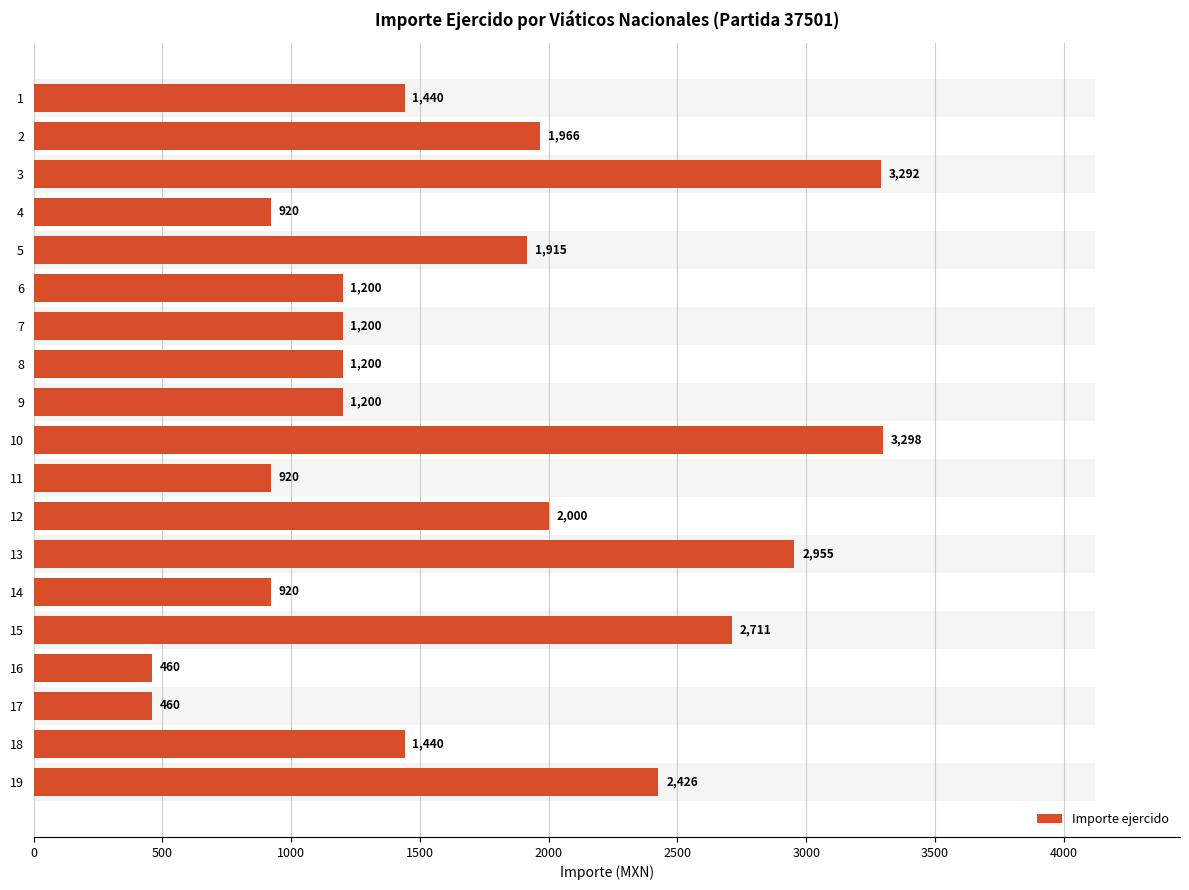

The chart shows a value of 1563.4 at 11. True or false?

False